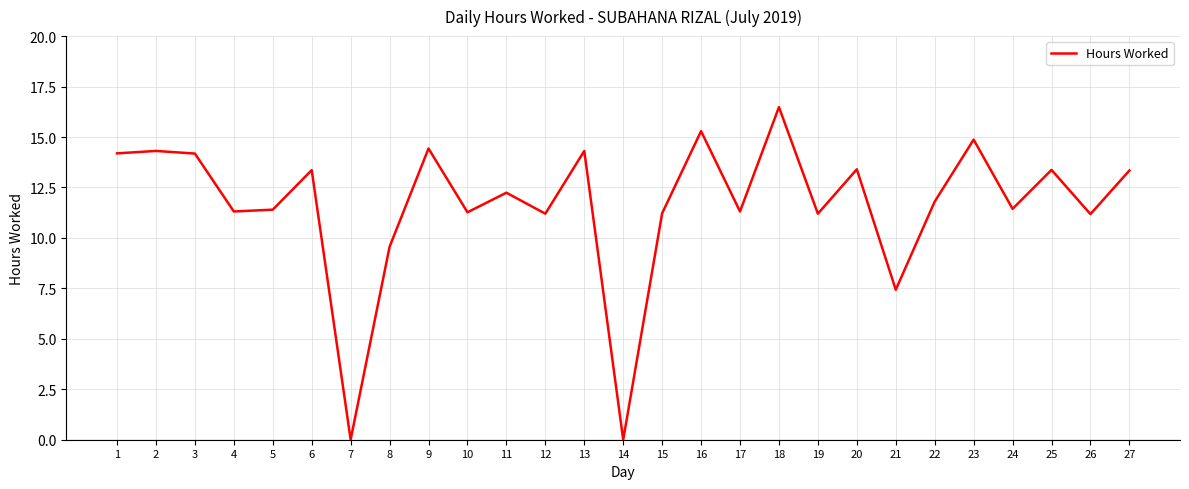

At which label is the value closest to 8?

21